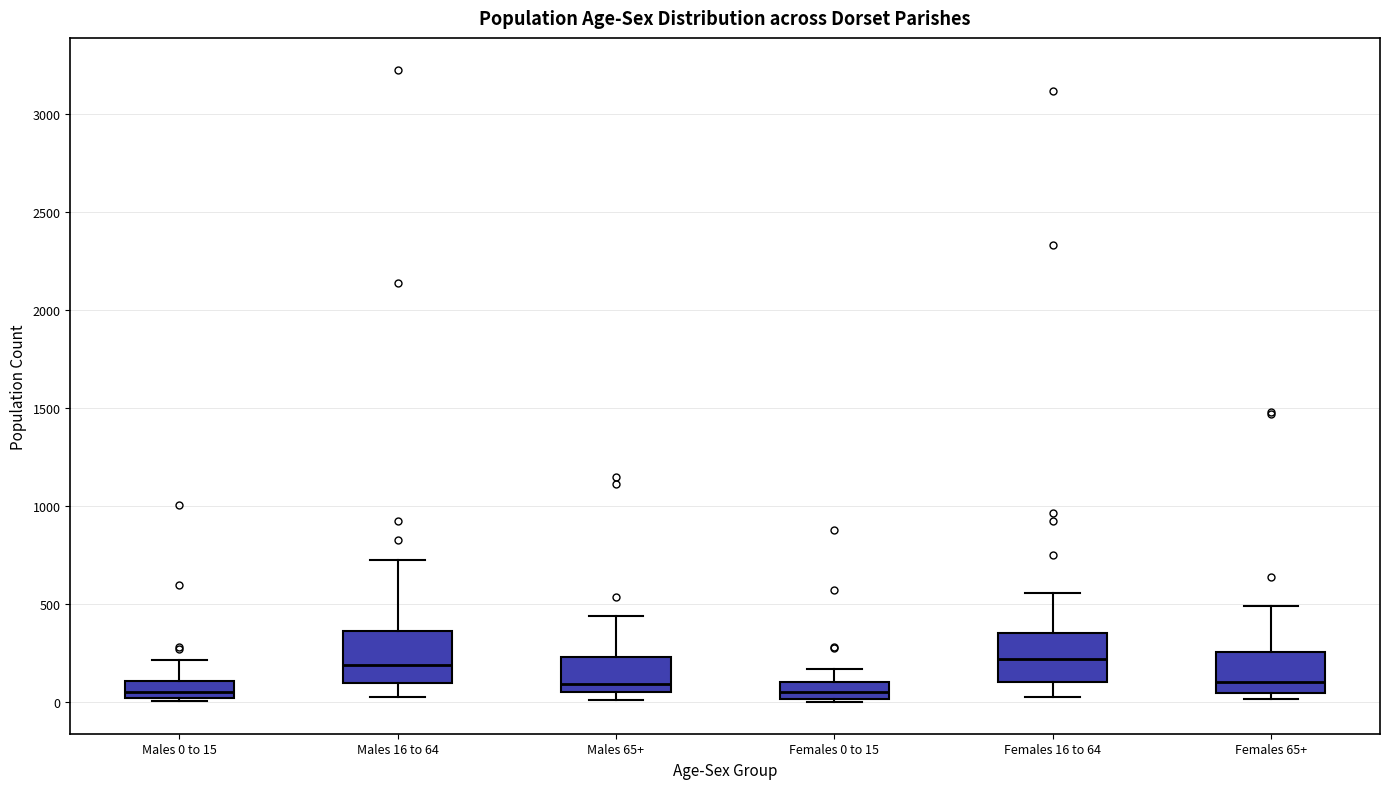

Reading left to right, read every box against the y-axis: the position of its median line, the range the box covers, and the ends of its whiskers. The values are not printed on the chart, so give them approximately, as read against the axis.

Males 0 to 15: median 50, box 0 to 100, whiskers 0 (just below the box's lower edge) to 200
Males 16 to 64: median 200, box 100 to 350, whiskers 50 to 700
Males 65+: median 100, box 50 to 250, whiskers 0 to 450
Females 0 to 15: median 50, box 0 to 100, whiskers 0 (just below the box's lower edge) to 150
Females 16 to 64: median 200, box 100 to 350, whiskers 50 to 550
Females 65+: median 100, box 50 to 250, whiskers 0 to 500